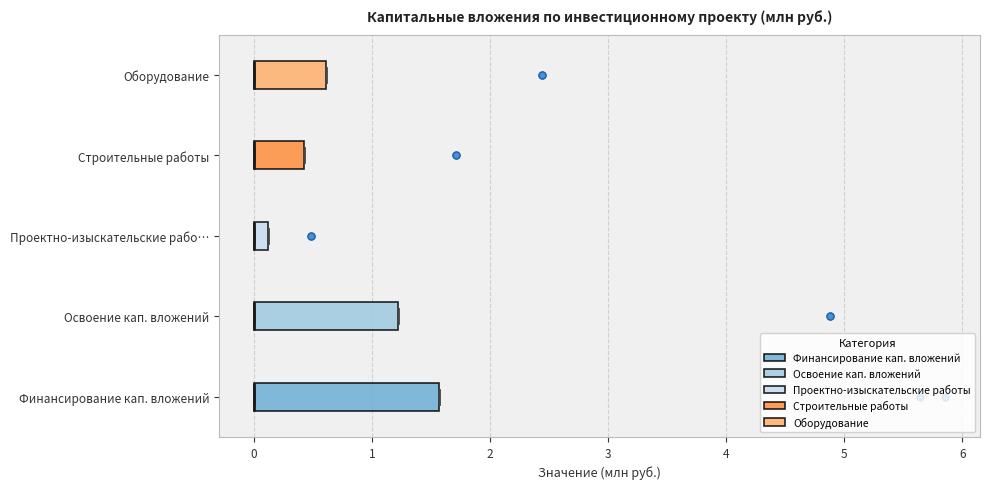

Which box is the widest, from its left edge to its right edge?

Финансирование кап. вложений